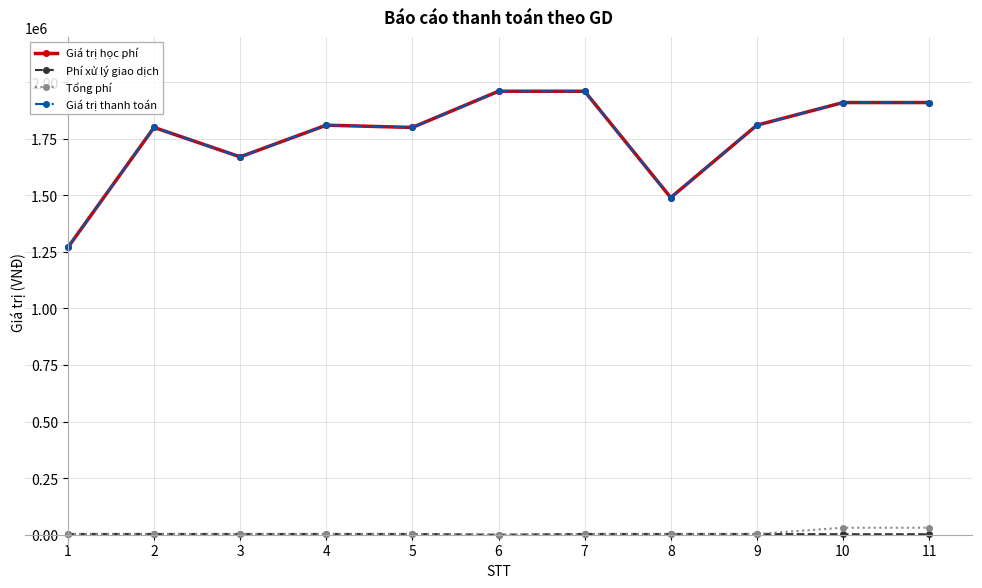

Does the chart have visible grid lines?

Yes